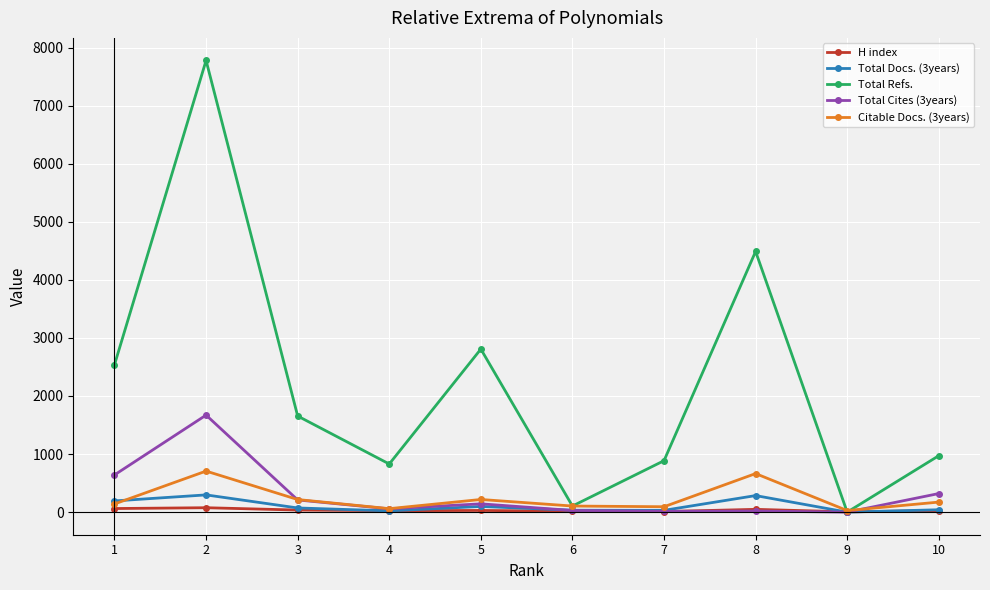

What is the greatest value displayed?

7778